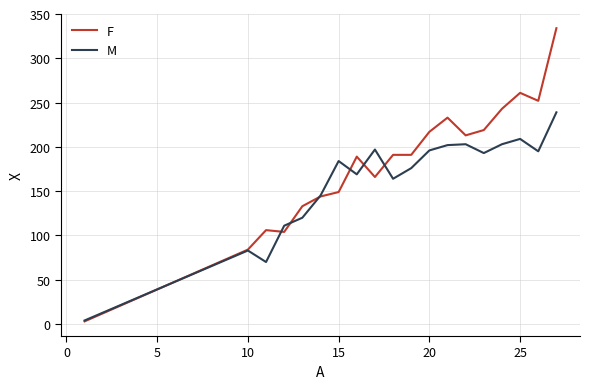

Rank the series by their average value, from lowest to highest.

M, F